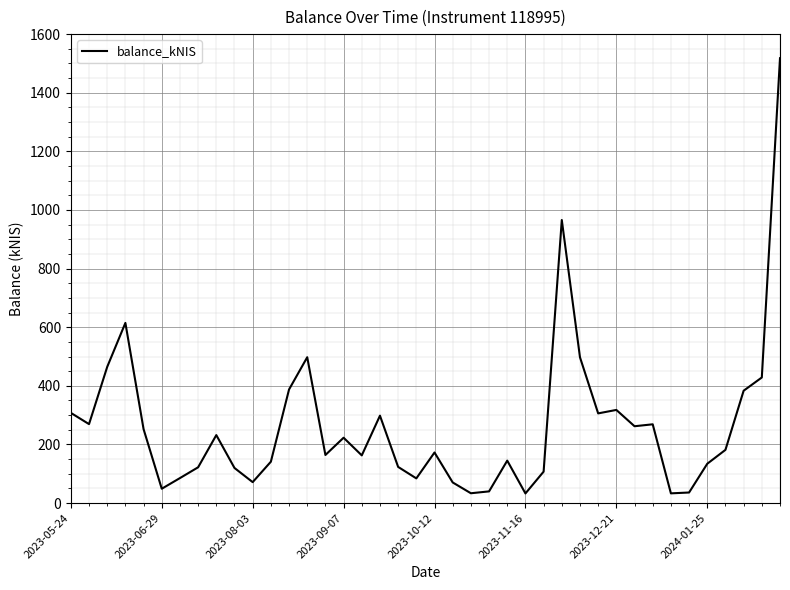

What is the difference between the maximum and minimum values?

1484.9